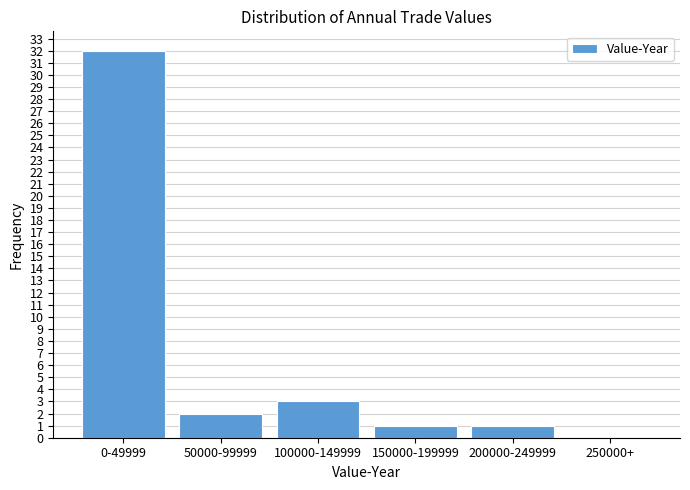

True or false: the data shows 1 at 100000-149999.

False